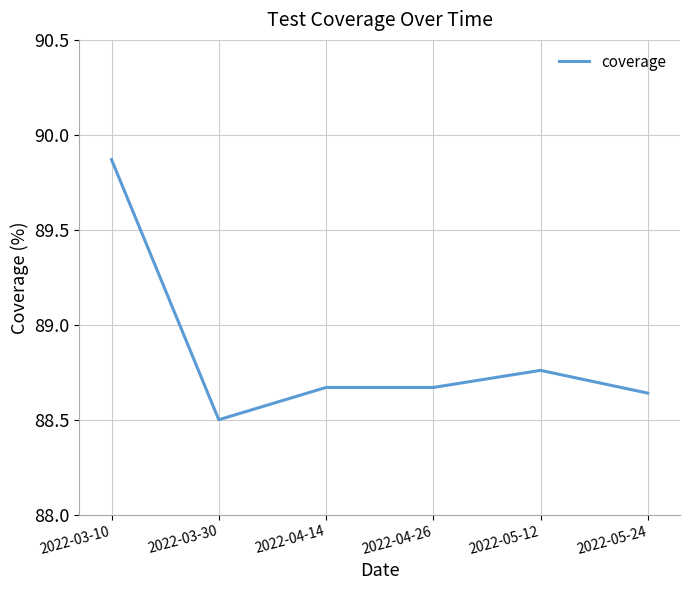

Is it true that the value at 2022-03-10 is 57.5?

False